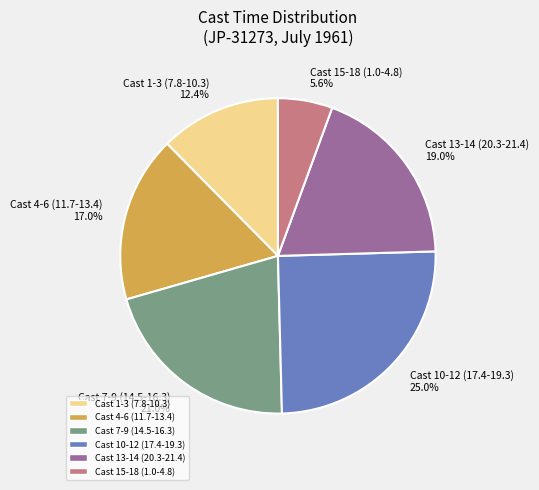

Which slice is the smallest?

Cast 15-18 (1.0-4.8) 5.6%